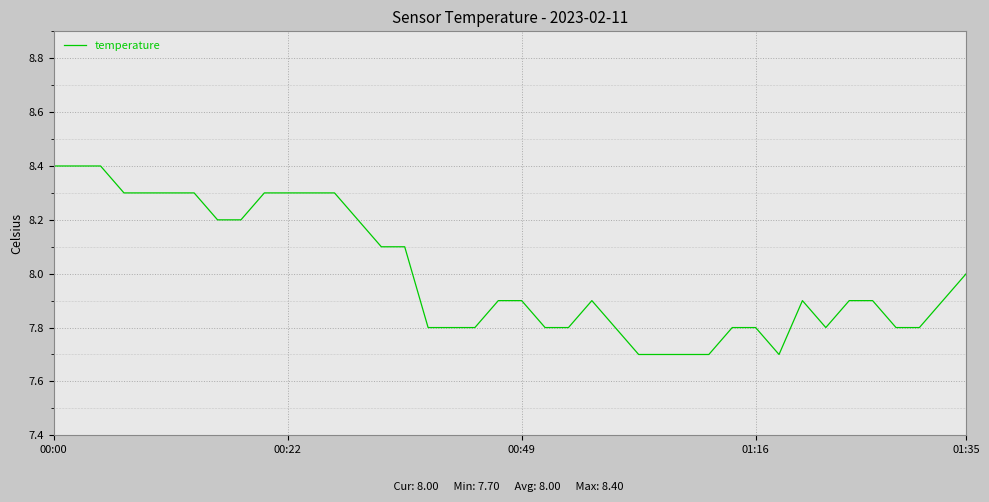

What is the difference between the maximum and minimum values?

0.7